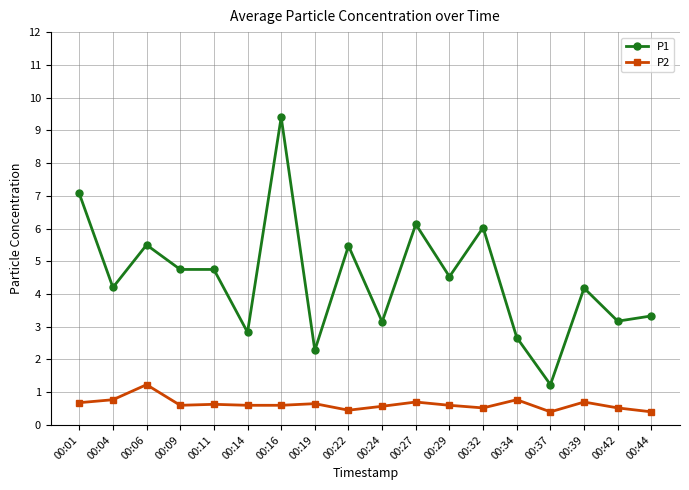

What are all the series names shown in the legend?

P1, P2